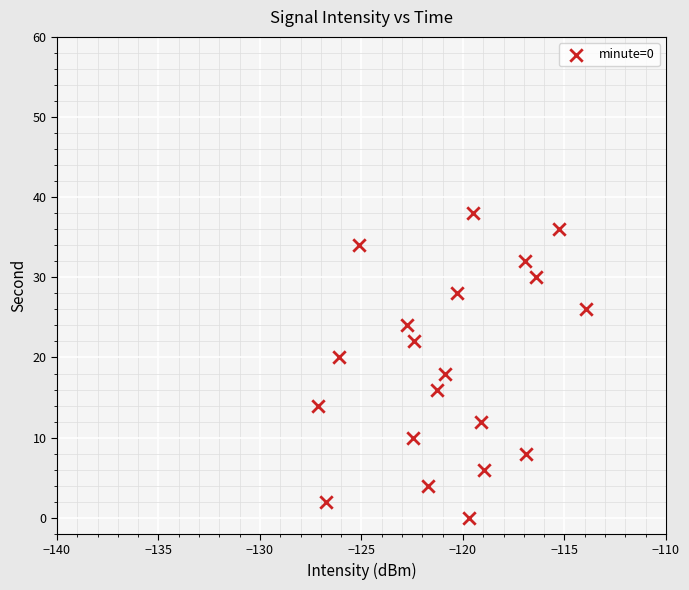

What is the range of Y values (max minus min)?

38